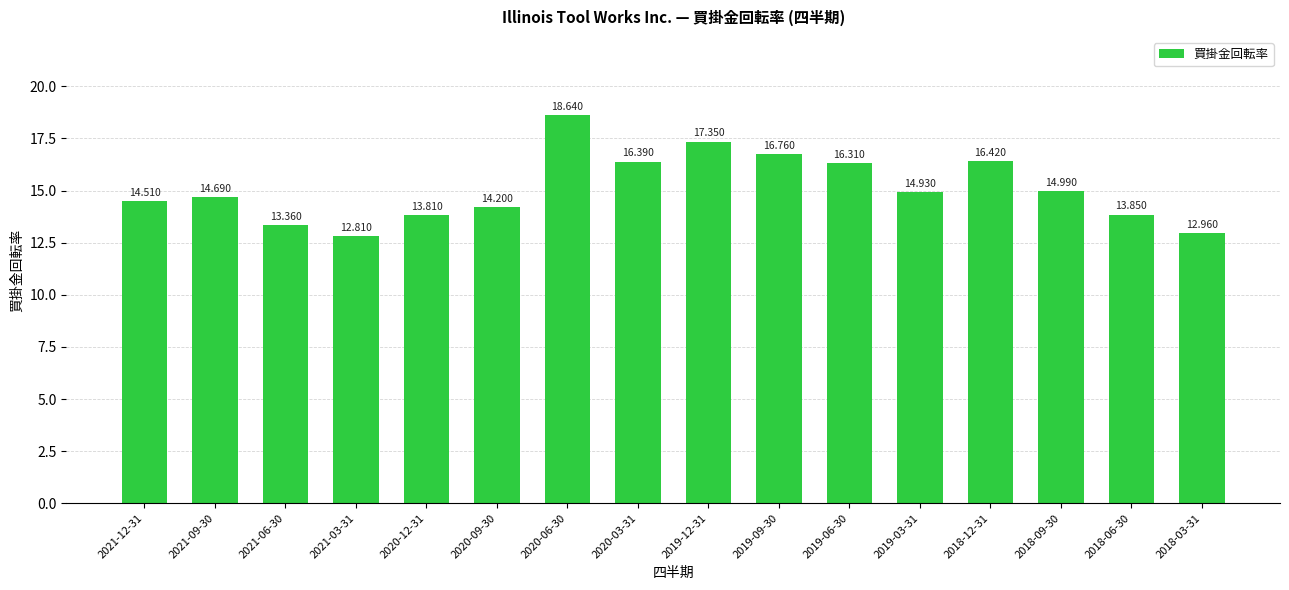

How many data points does each series have?

16